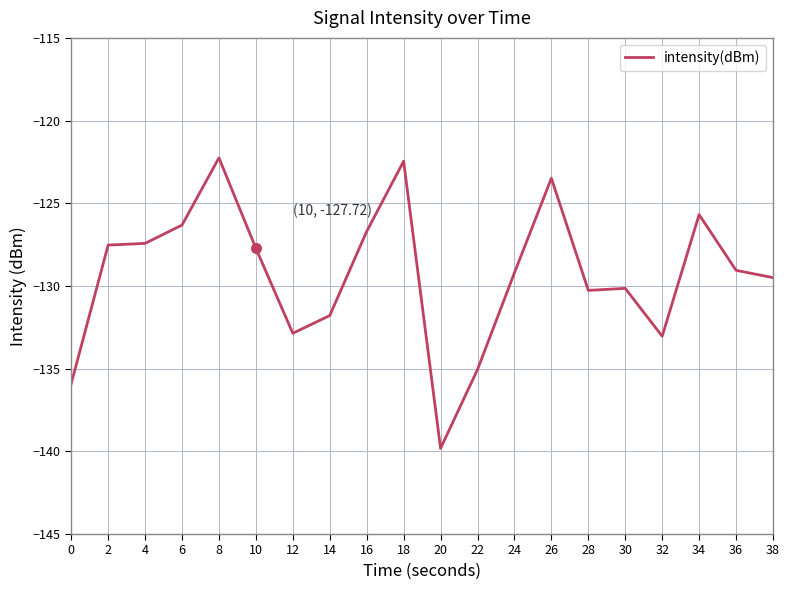

What is the difference between the values at 12 and 24?

3.7